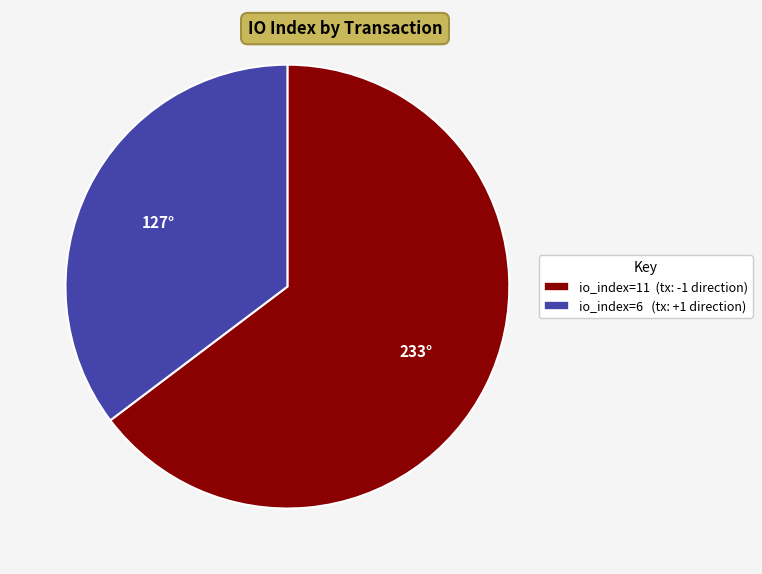

Does any single category account for the majority?

Yes